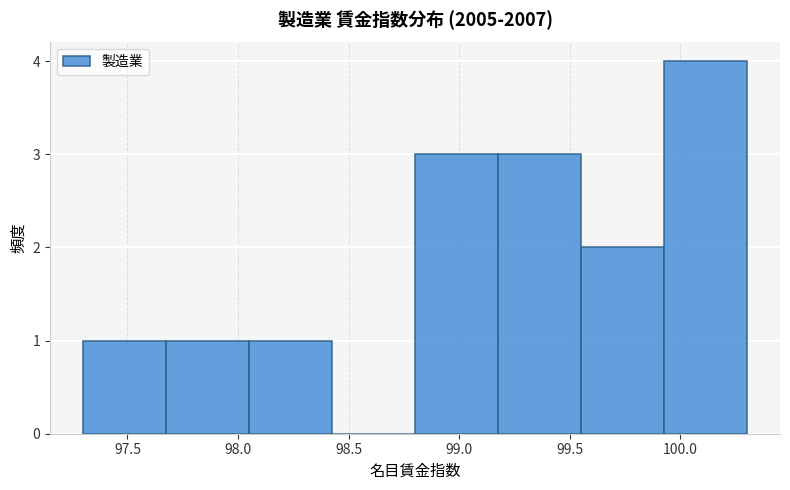

Reading left to right, transcribe this chart: for each bar, give the range it covers on the x-axis and its height. Neither the bar edges nor the heights are printed on the chart, so give them approximately, as read against the axes.

97.300 to 97.675: 1
97.675 to 98.050: 1
98.050 to 98.425: 1
98.425 to 98.800: 0
98.800 to 99.175: 3
99.175 to 99.550: 3
99.550 to 99.925: 2
99.925 to 100.300: 4